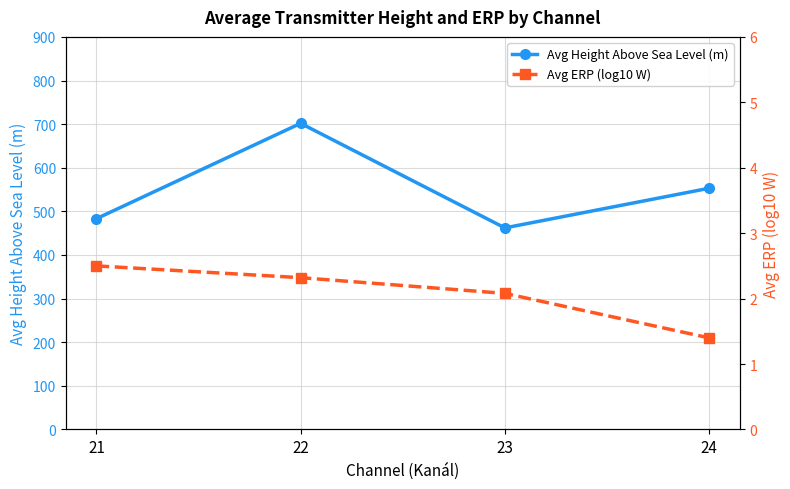

How many lines are shown in the chart?

2